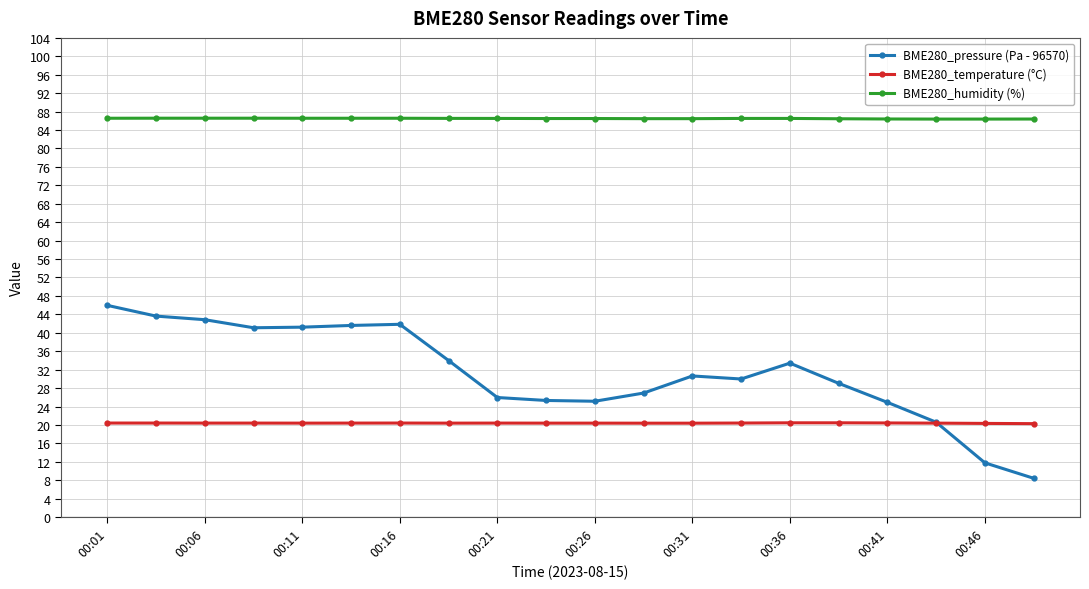

Which series has the largest total across all categories?

BME280_humidity (%)